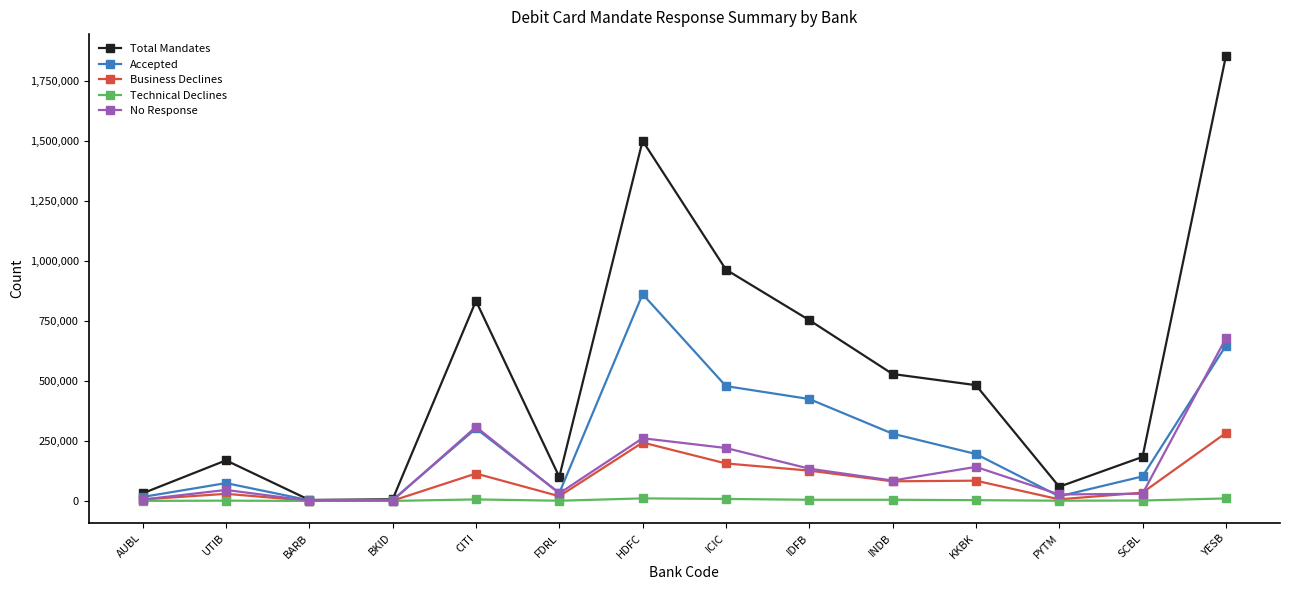

Which label corresponds to the largest value in the chart?

YESB